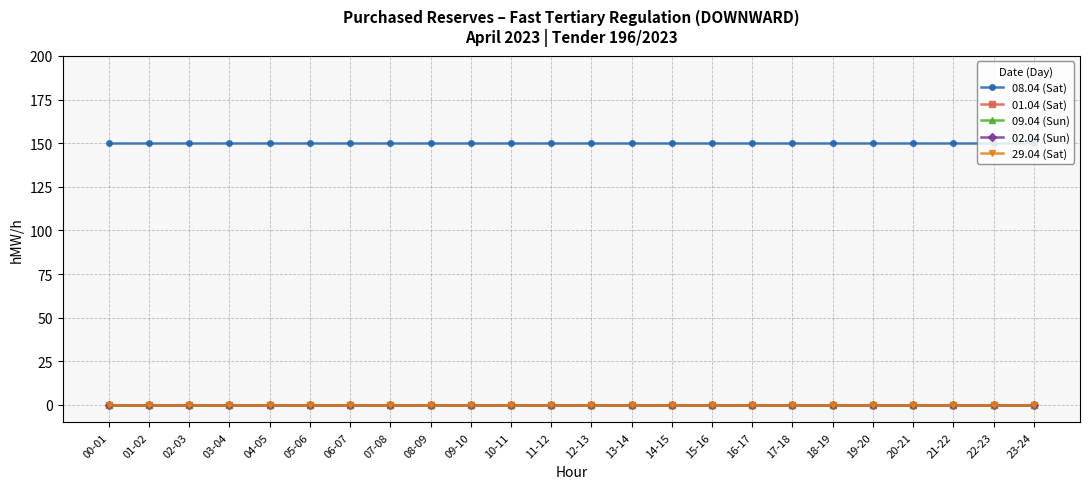

Rank the series by their maximum value, from lowest to highest.

01.04 (Sat), 09.04 (Sun), 02.04 (Sun), 29.04 (Sat), 08.04 (Sat)